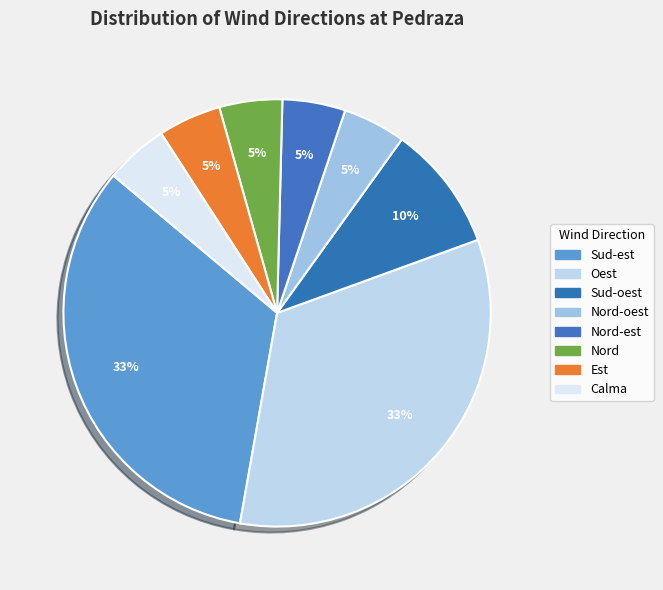

How many segments does this pie chart have?

8